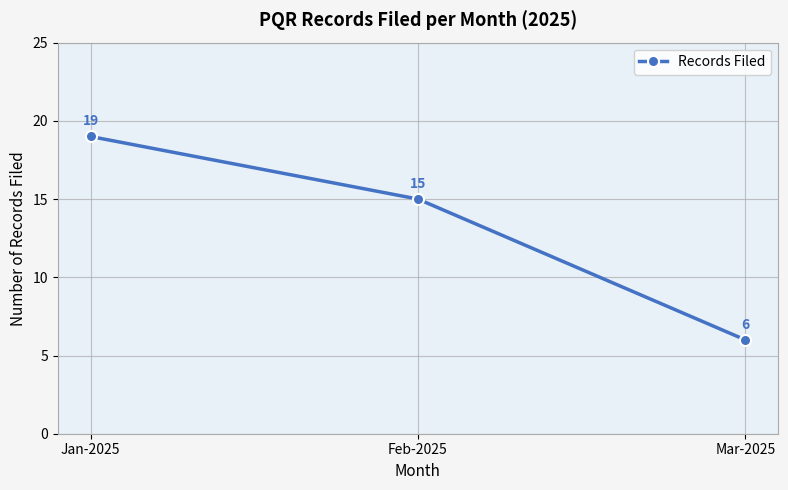

Which has a higher value, Jan-2025 or Feb-2025?

Jan-2025